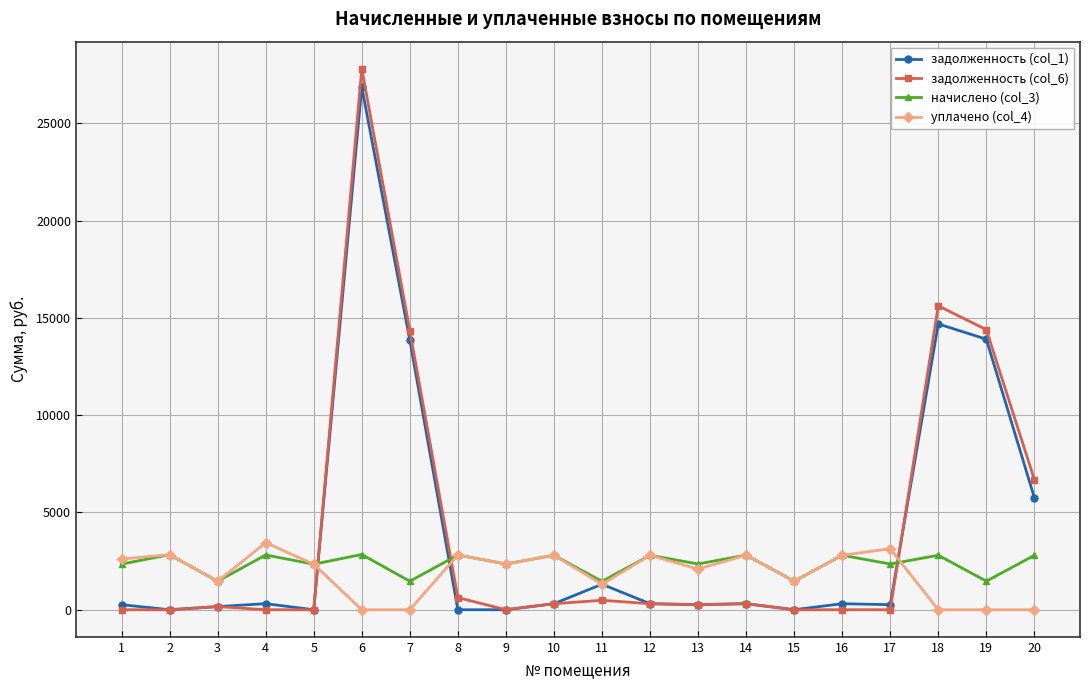

What is the difference between the maximum and minimum values in the уплачено (col_4) series?

3447.0